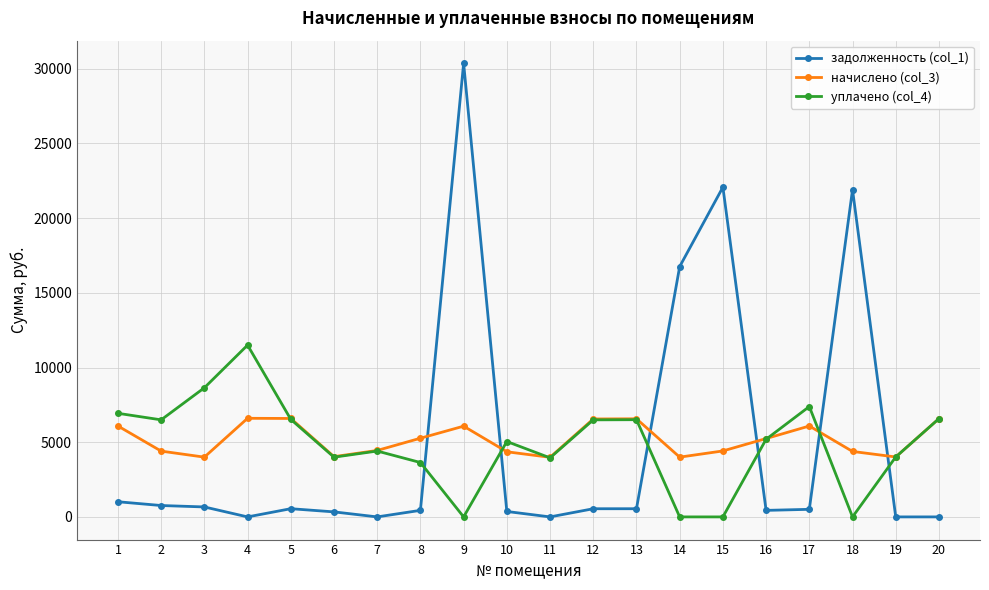

At which category does начислено (col_3) reach its first local valley?

3